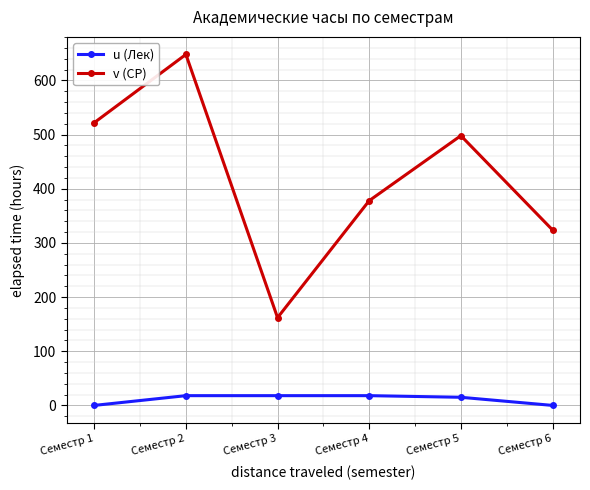

How many lines are shown in the chart?

2